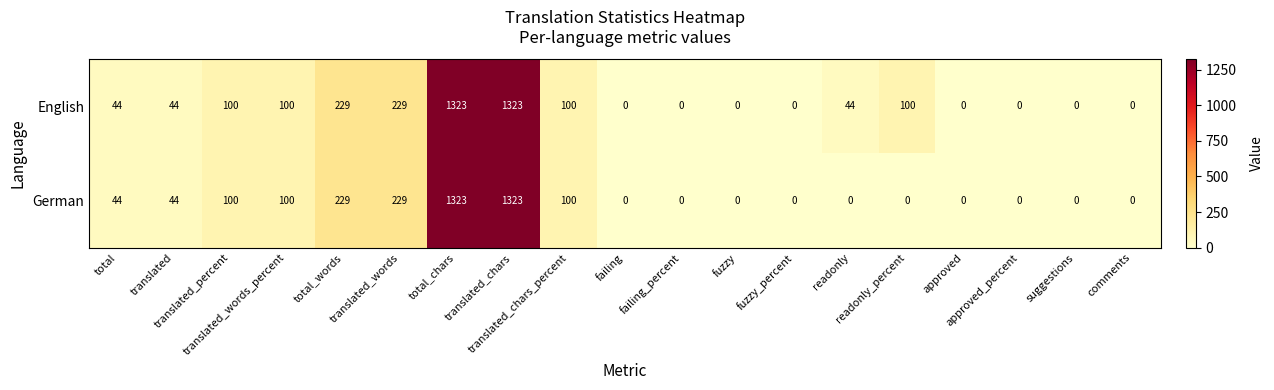

What is the sum of all German values?

3492